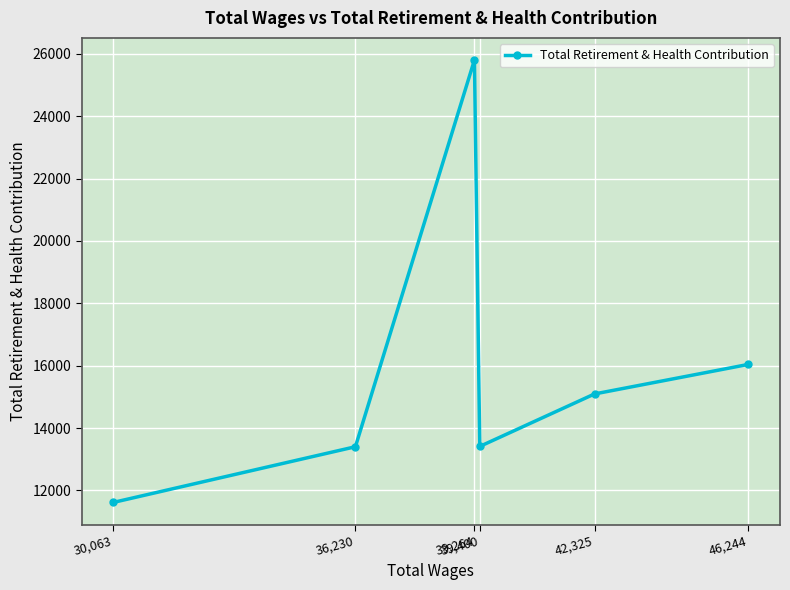

Is it true that the value at 36,230 is 13400?

True